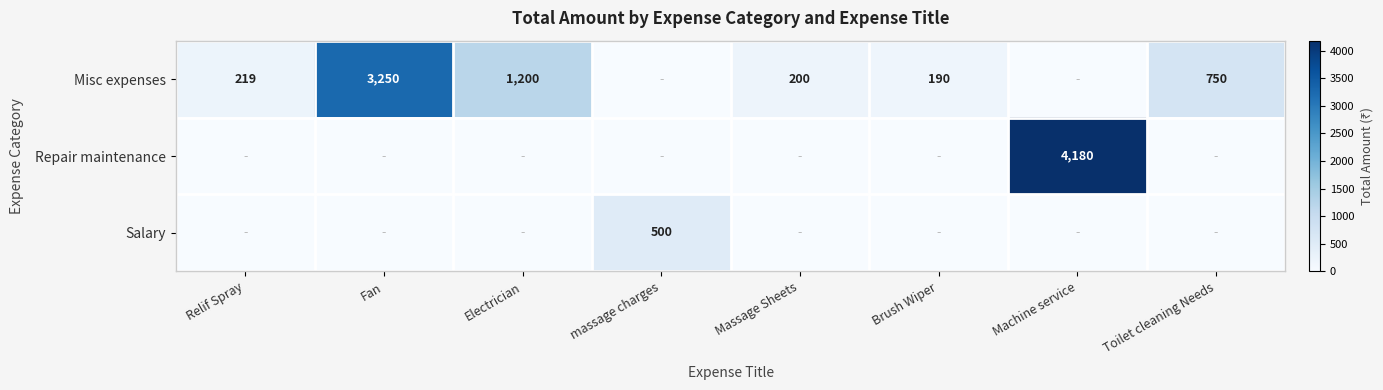

Which has a higher value, Machine service or Massage Sheets?

Massage Sheets